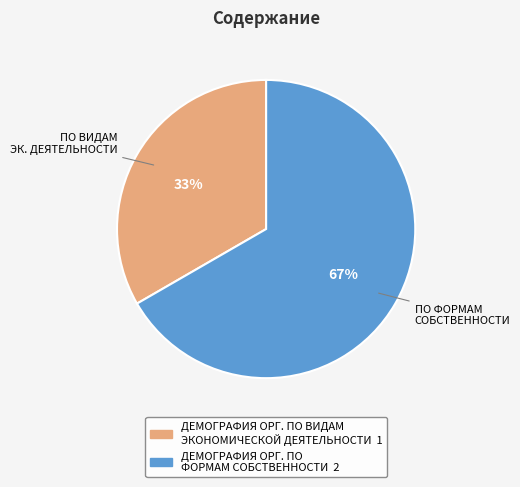

Is there any slice that represents more than half of the pie?

Yes